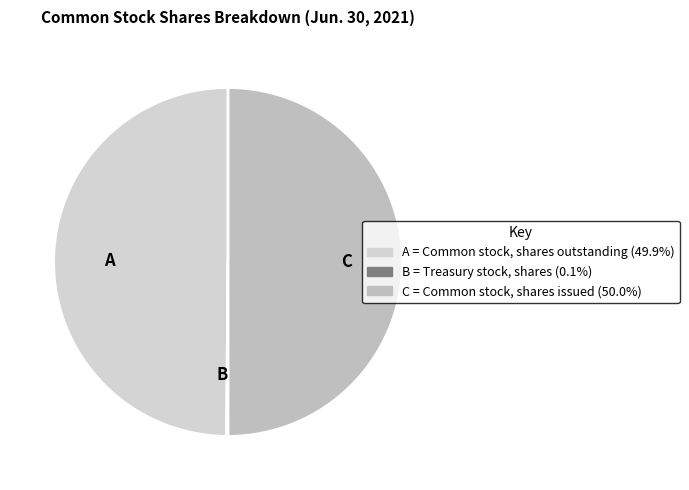

Does A account for over 50% of the chart?

No